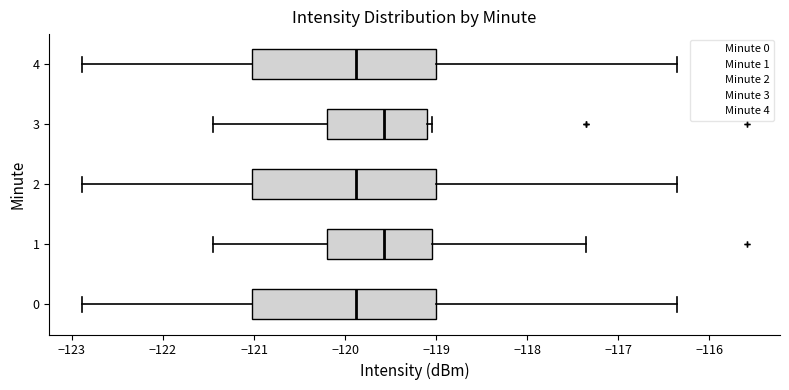

Reading bottom to top, read every box against the x-axis: the position of its median line, the range the box covers, and the ends of its whiskers. The values are not printed on the chart, so give them approximately, as read against the axis.

0: median -119.9, box -121.0 to -119.0, whiskers -122.9 to -116.4
1: median -119.6, box -120.2 to -119.0, whiskers -121.4 to -117.4
2: median -119.9, box -121.0 to -119.0, whiskers -122.9 to -116.4
3: median -119.6, box -120.2 to -119.1, whiskers -121.4 to -119.0
4: median -119.9, box -121.0 to -119.0, whiskers -122.9 to -116.4